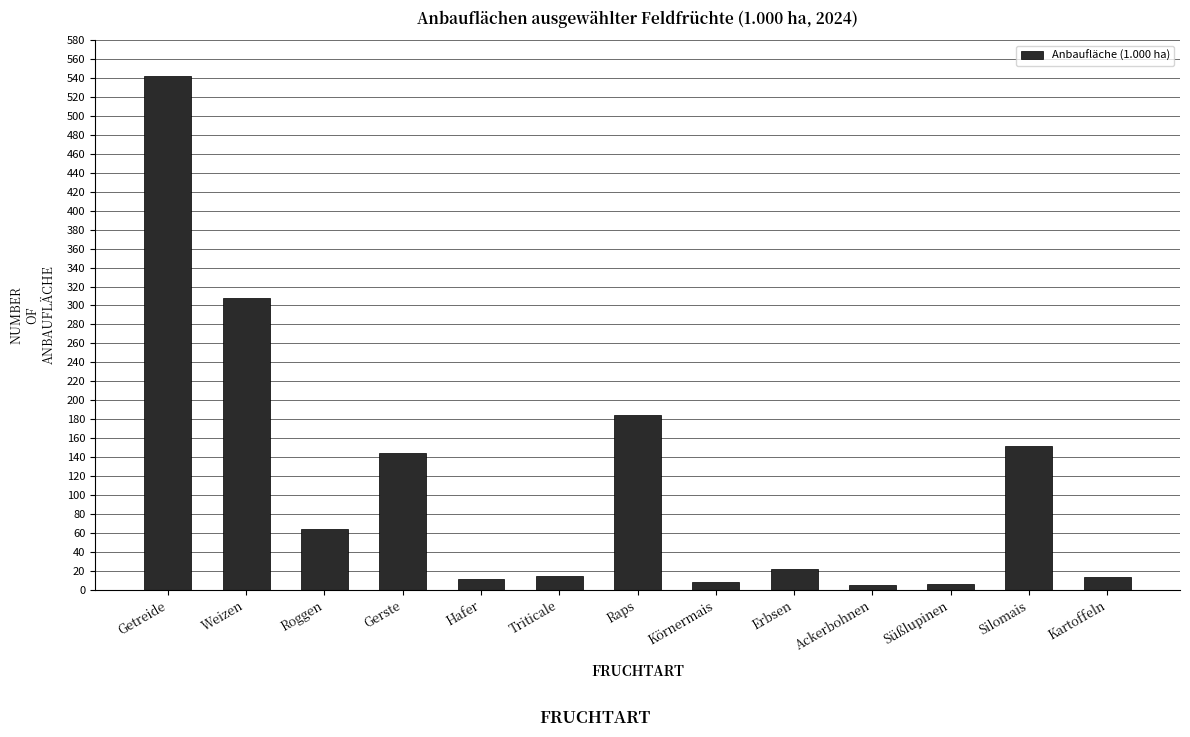

What is the average value?

113.4